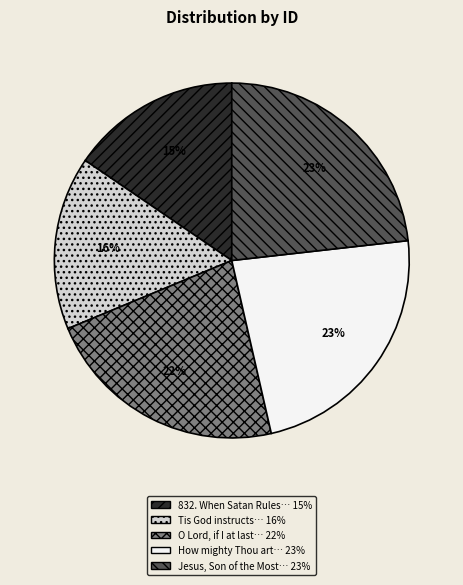

Does any single category account for the majority?

No